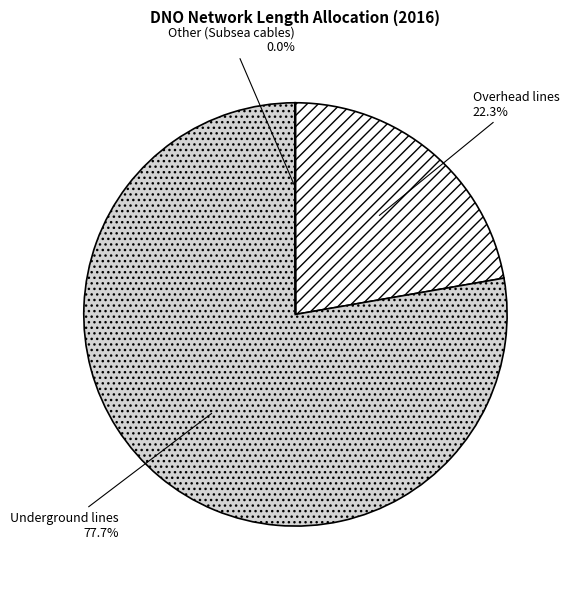

Is there a majority slice in this chart?

Yes